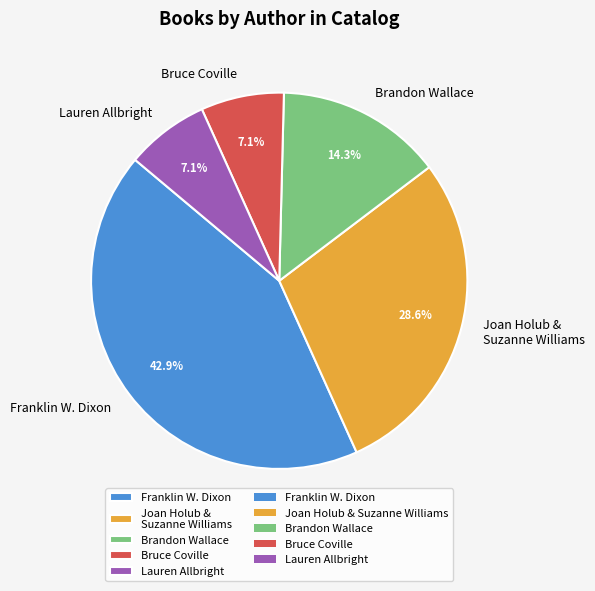

Does Bruce Coville represent more than half of the total?

No